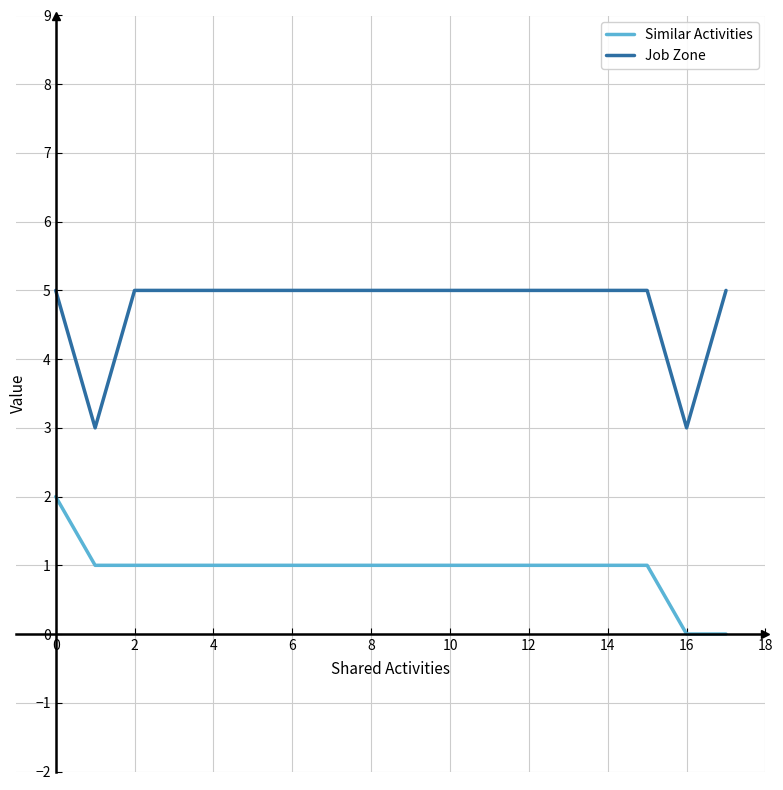

Which series has the largest total across all categories?

Job Zone